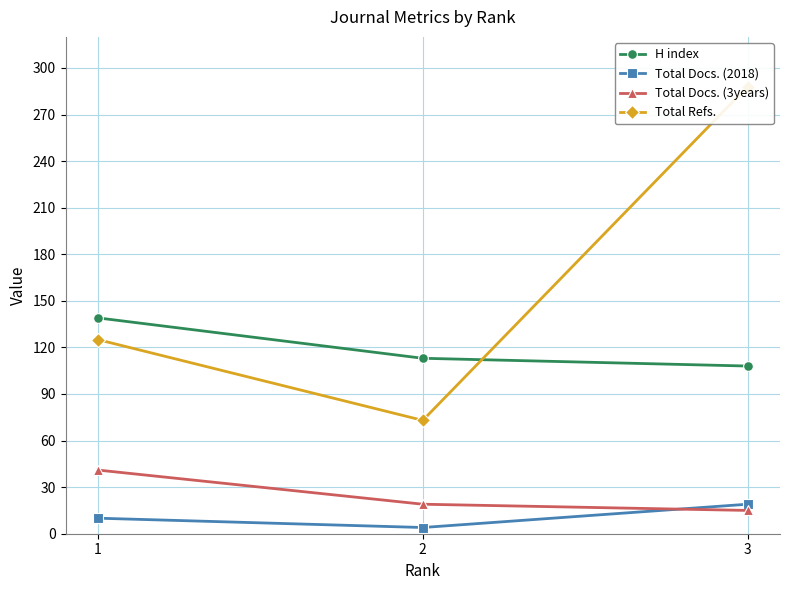

What is the difference between the Total Docs. (2018) values at 1 and 2?

6